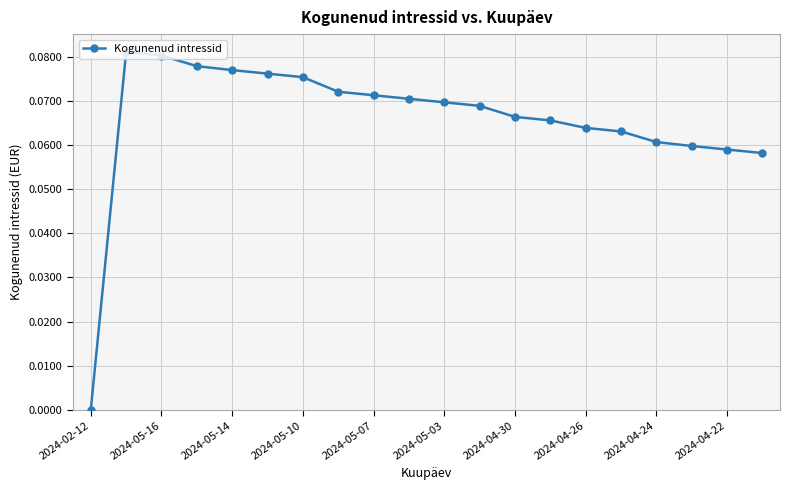

What is the sum of all values?

1.3